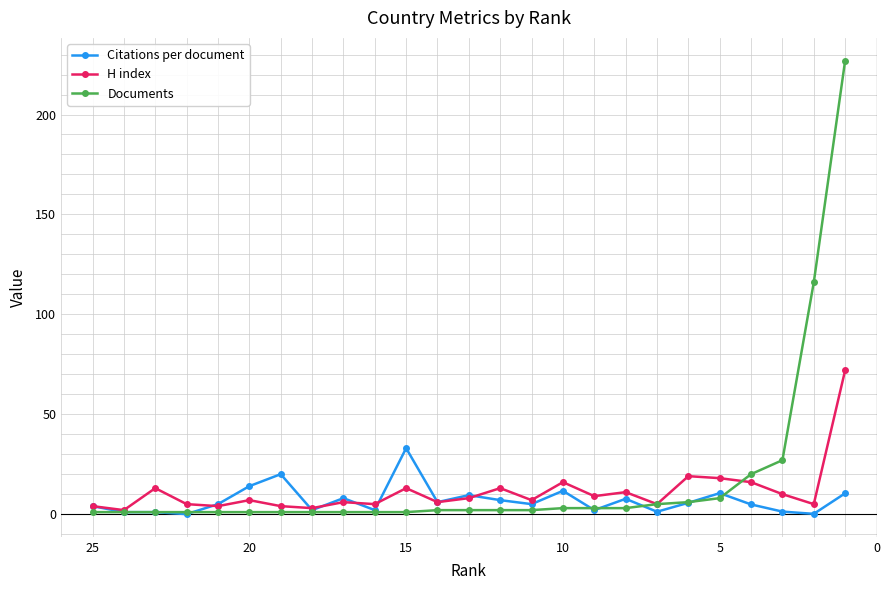

Rank the series by their average value, from highest to lowest.

Documents, H index, Citations per document